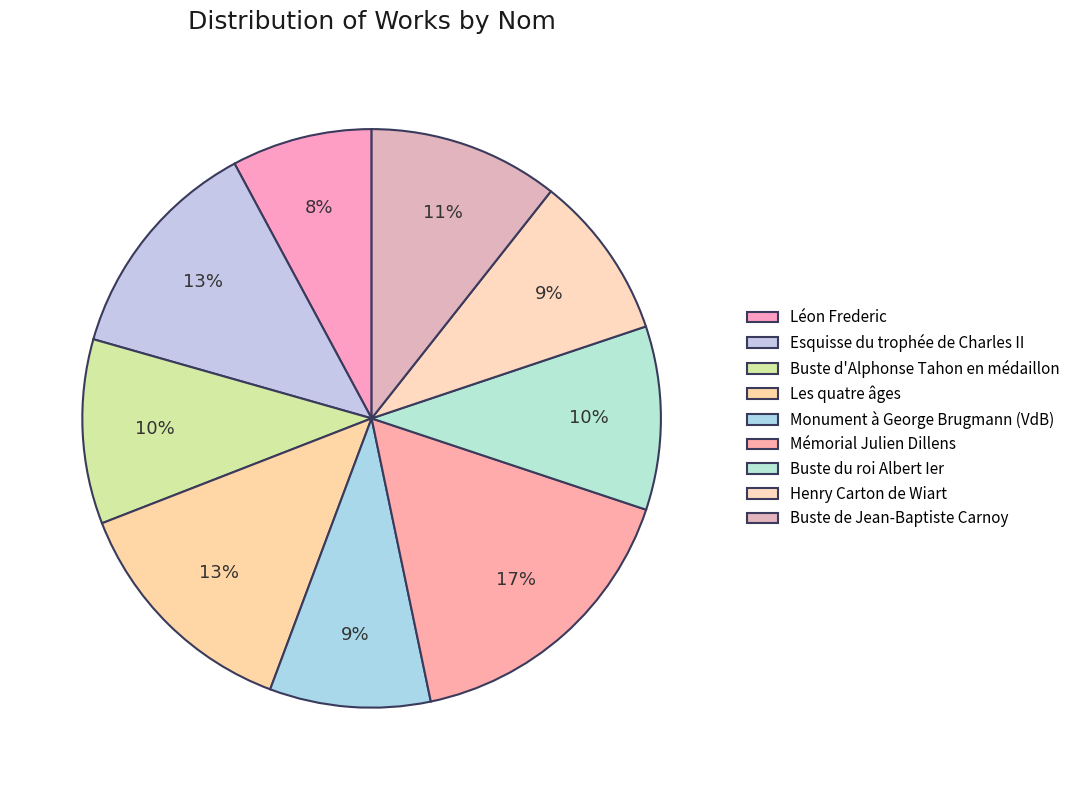

Combined, do Les quatre âges and Buste du roi Albert Ier account for over 50%?

No